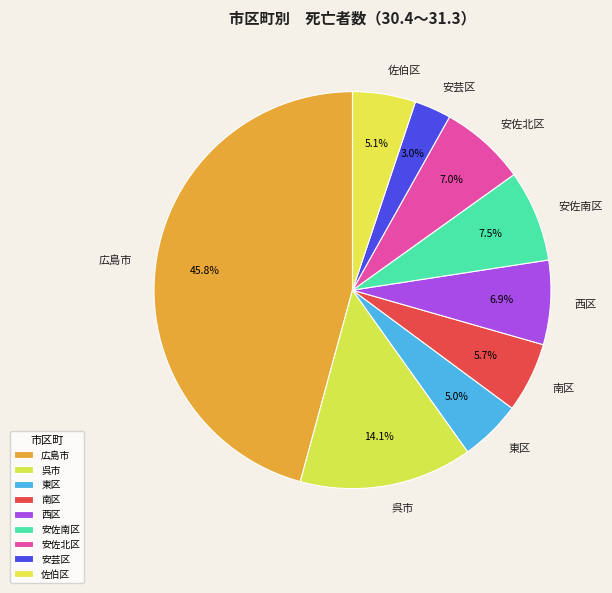

What portion of the pie excludes 安芸区?

97.0%